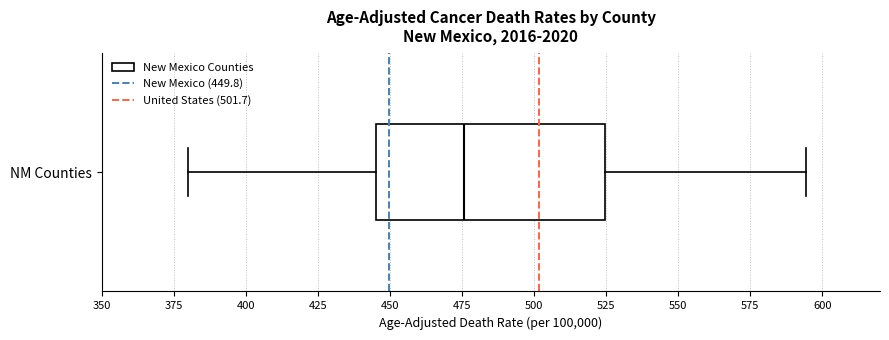

Where is the right edge of the box for NM Counties on the x-axis? The values are not printed on the chart, so give them approximately, as read against the axis.

525